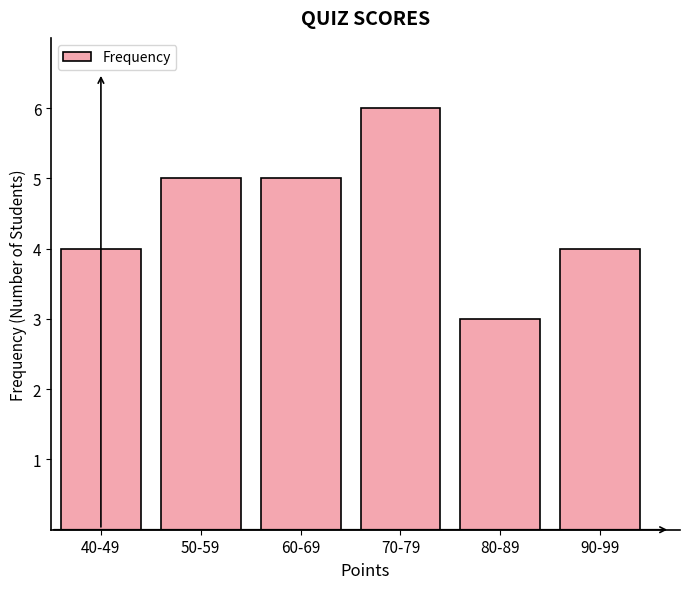

Reading right to left, transcribe all the data shown in this chart.

90-99=4	80-89=3	70-79=6	60-69=5	50-59=5	40-49=4